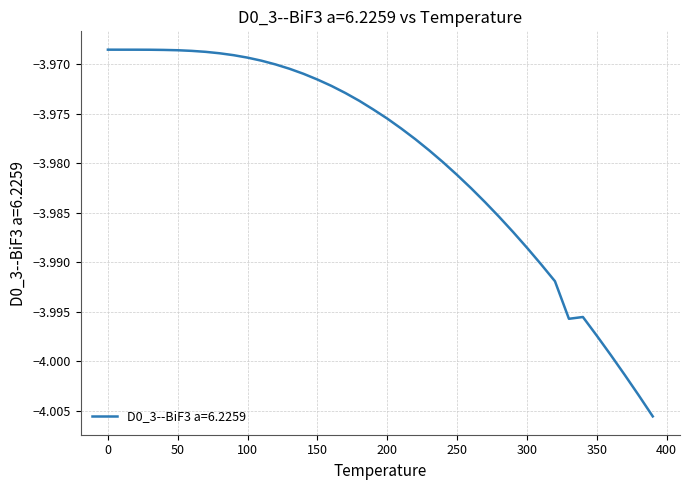

How many lines are shown in the chart?

1